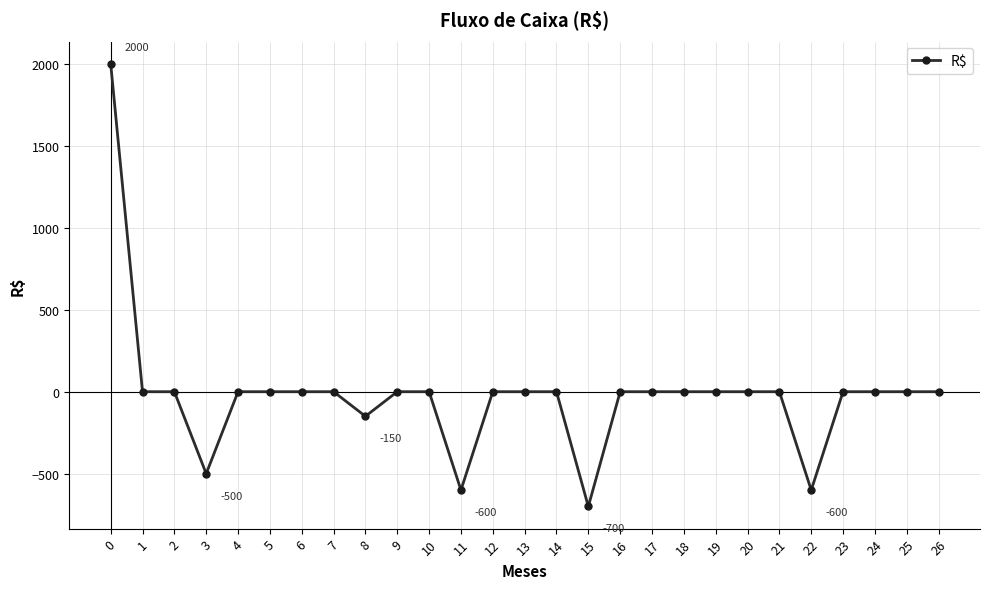

Reading left to right, transcribe all the data shown in this chart.

2000	0	0	-500	0	0	0	0	-150	0	0	-600	0	0	0	-700	0	0	0	0	0	0	-600	0	0	0	0